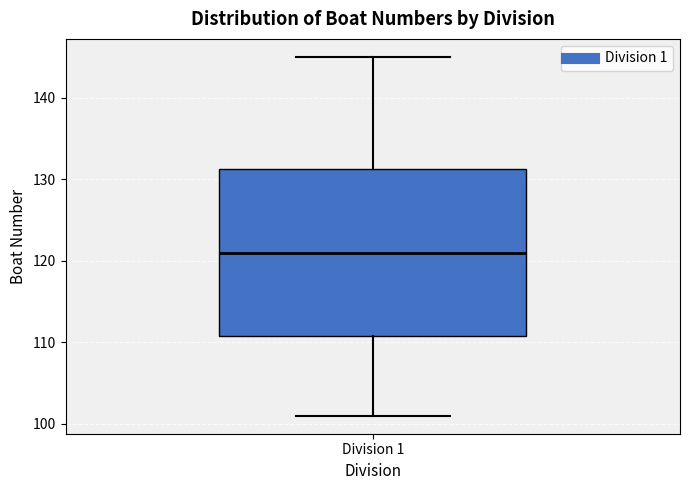

Transcribe this box plot: give where the median line is, the range the box spans, and where the two whiskers end, as read against the y-axis. The values are not printed on the chart, so give them approximately, as read against the axis.

median 121, box 111 to 131, whiskers 101 to 145